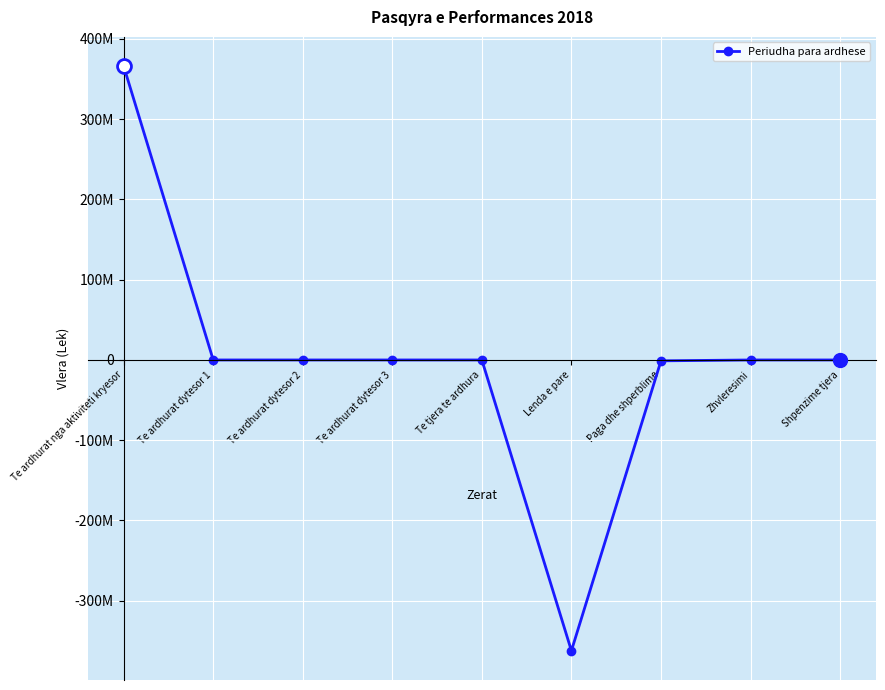

Does the chart have visible grid lines?

Yes